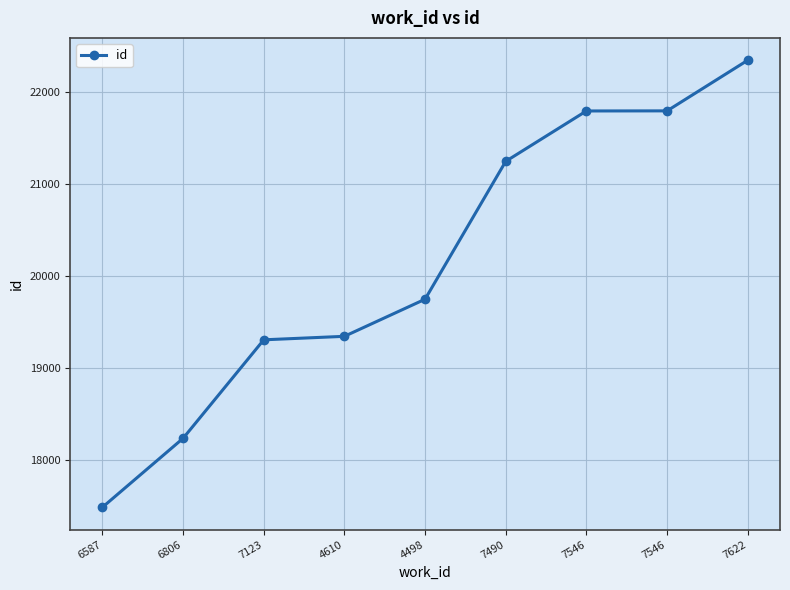

Is it true that the value at 7546 is 10045?

False